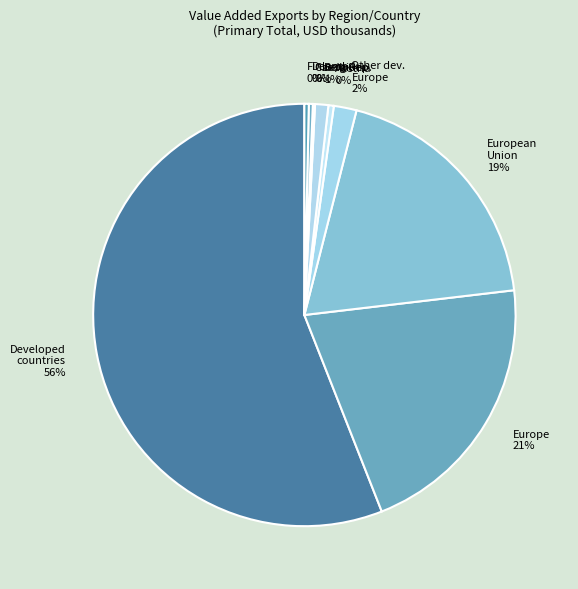

Is the sum of Developed countries and Other dev. Europe greater than half?

Yes